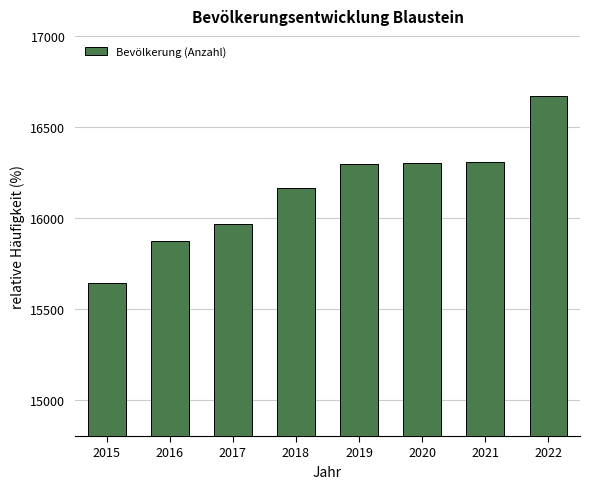

What is the average value?

16152